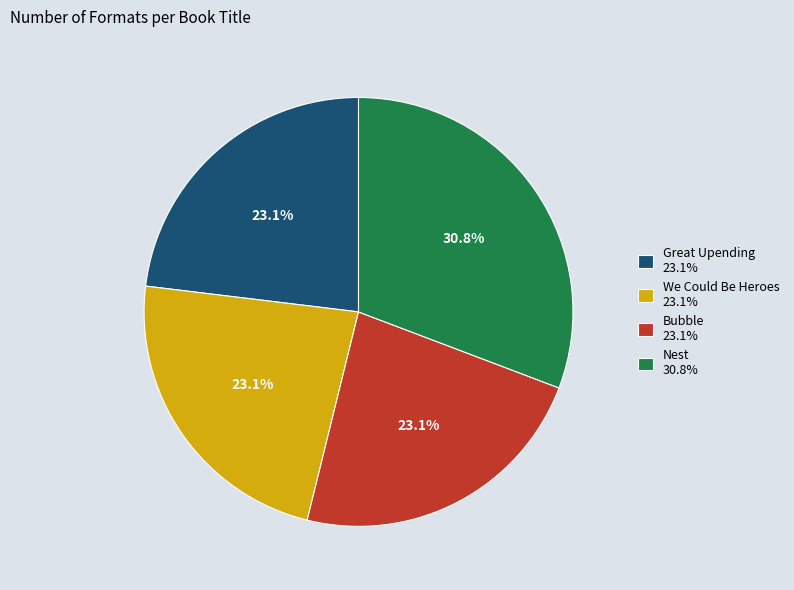

Does We Could Be Heroes represent more than half of the total?

No